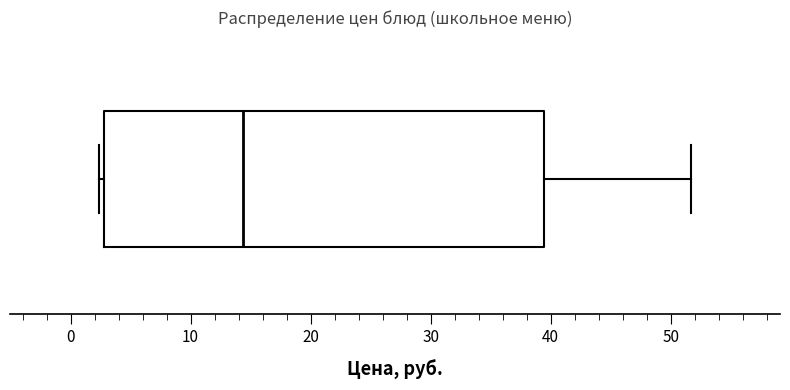

Transcribe this box plot: give where the median line is, the range the box spans, and where the two whiskers end, as read against the x-axis. The values are not printed on the chart, so give them approximately, as read against the axis.

median 14, box 3 to 39, whiskers 2 to 52